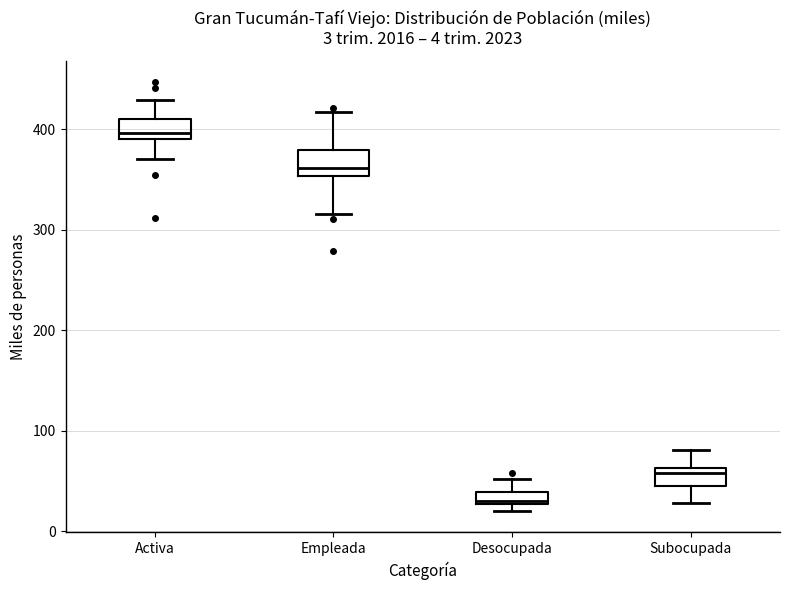

Which box has the lowest median line?

Desocupada